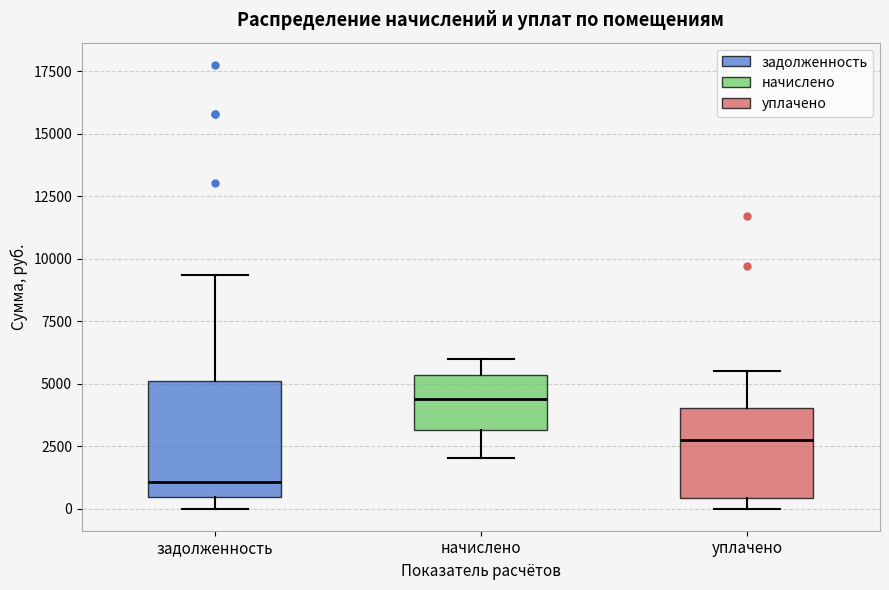

Reading left to right, transcribe this box plot: for each box, give where its median line is, the range the box spans, and where its two whiskers end, as read against the y-axis. The values are not printed on the chart, so give them approximately, as read against the axis.

задолженность: median 1000, box 500 to 5000, whiskers 0 to 9500
начислено: median 4500, box 3000 to 5500, whiskers 2000 to 6000
уплачено: median 3000, box 500 to 4000, whiskers 0 to 5500